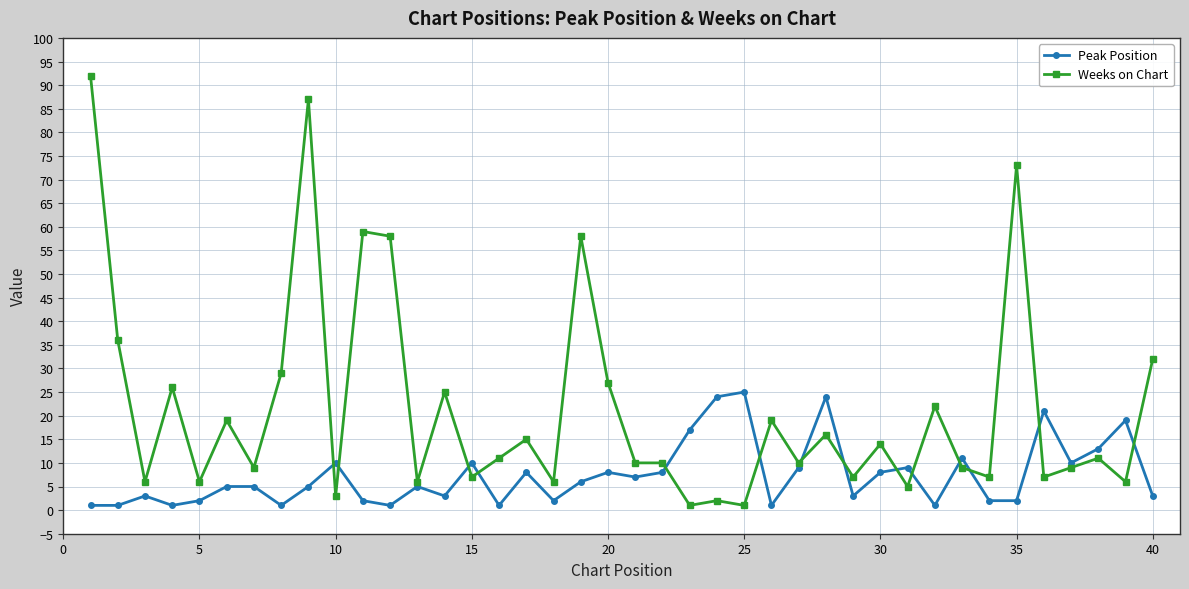

Reading right to left, list all the values displayed in this chart.

Peak Position: 3	19	13	10	21	2	2	11	1	9	8	3	24	9	1	25	24	17	8	7	8	6	2	8	1	10	3	5	1	2	10	5	1	5	5	2	1	3	1	1
Weeks on Chart: 32	6	11	9	7	73	7	9	22	5	14	7	16	10	19	1	2	1	10	10	27	58	6	15	11	7	25	6	58	59	3	87	29	9	19	6	26	6	36	92